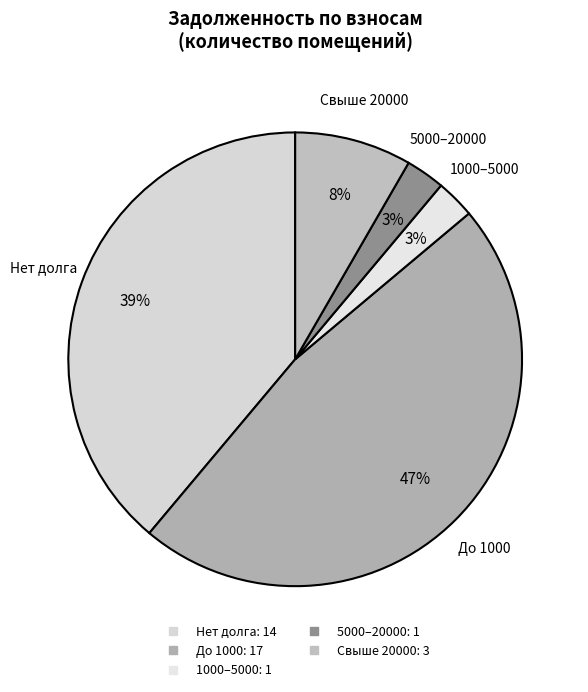

Count the number of slices in the pie.

5